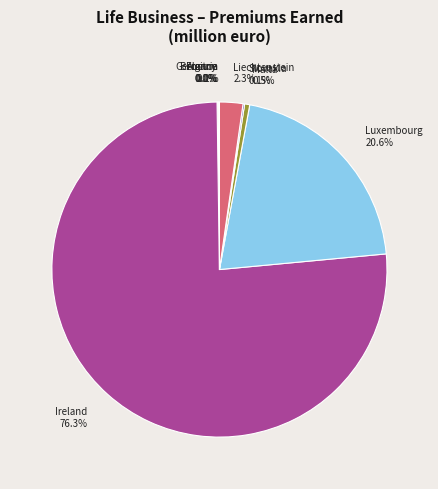

What is the total percentage of Luxembourg 20.6% and Liechtenstein 2.3%?

22.9%